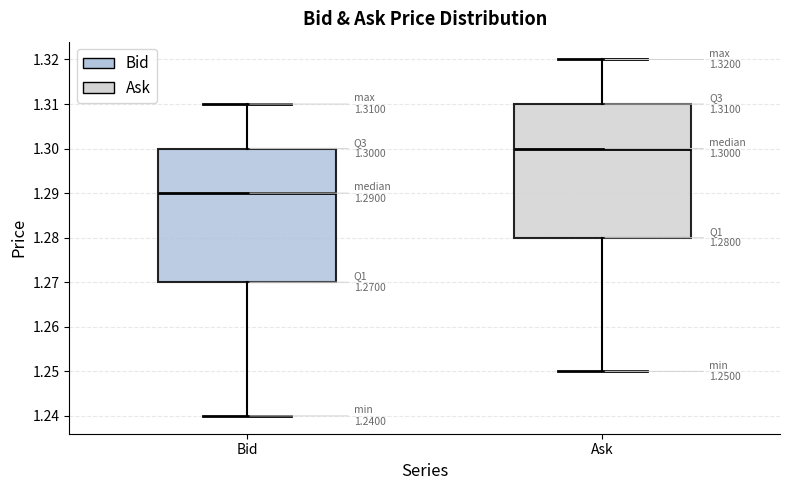

Which box's median line is the highest?

Ask